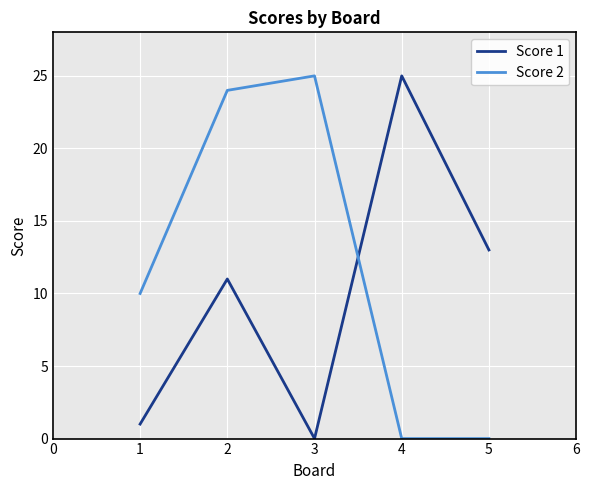

What is the difference between the highest and lowest values at 5?

13